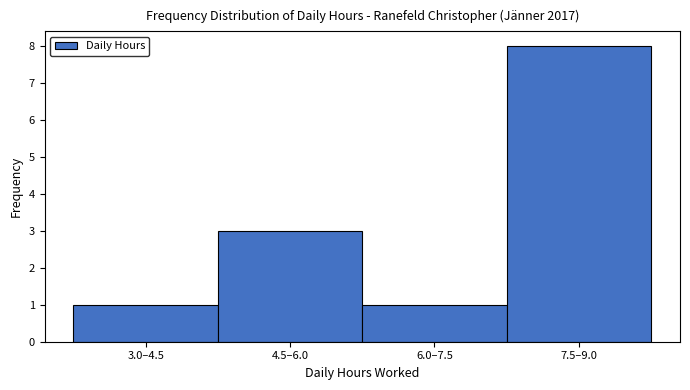

Reading left to right, extract all data points from this chart.

3.0–4.5=1	4.5–6.0=3	6.0–7.5=1	7.5–9.0=8